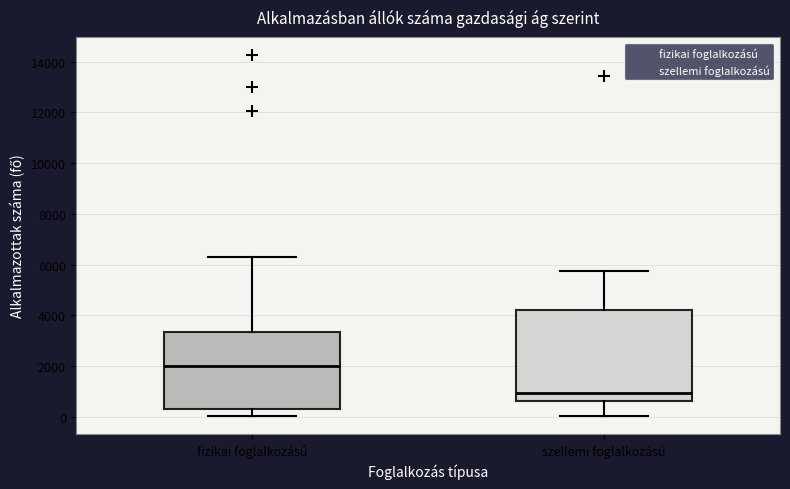

Reading left to right, read every box against the y-axis: the position of its median line, the range the box covers, and the ends of its whiskers. The values are not printed on the chart, so give them approximately, as read against the axis.

fizikai foglalkozású: median 2000, box 400 to 3400, whiskers 0 to 6400
szellemi foglalkozású: median 1000, box 600 to 4200, whiskers 0 to 5800